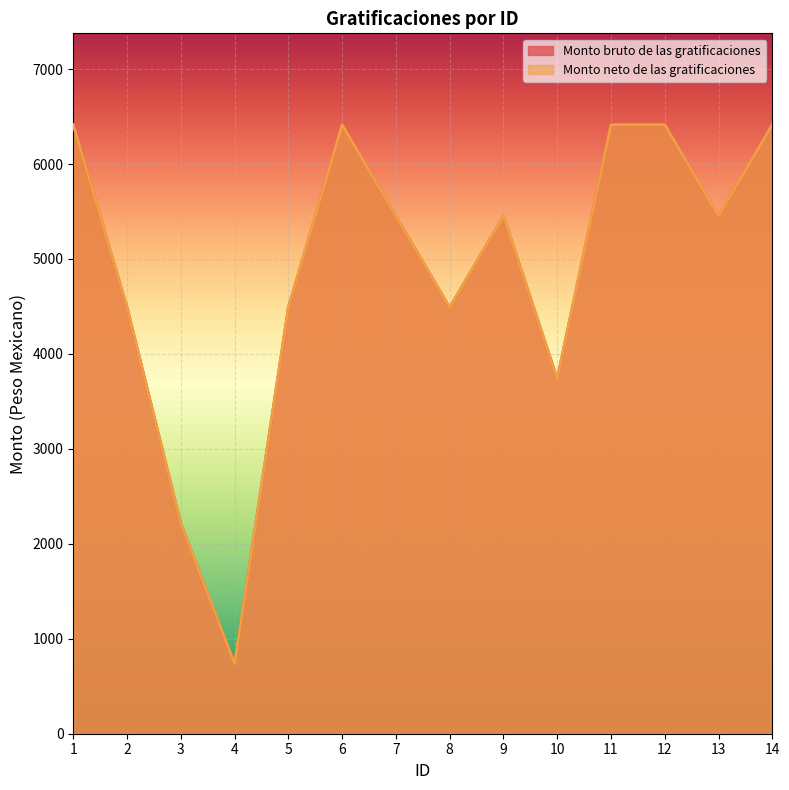

True or false: Monto neto de las gratificaciones and Monto bruto de las gratificaciones cross at least once.

False